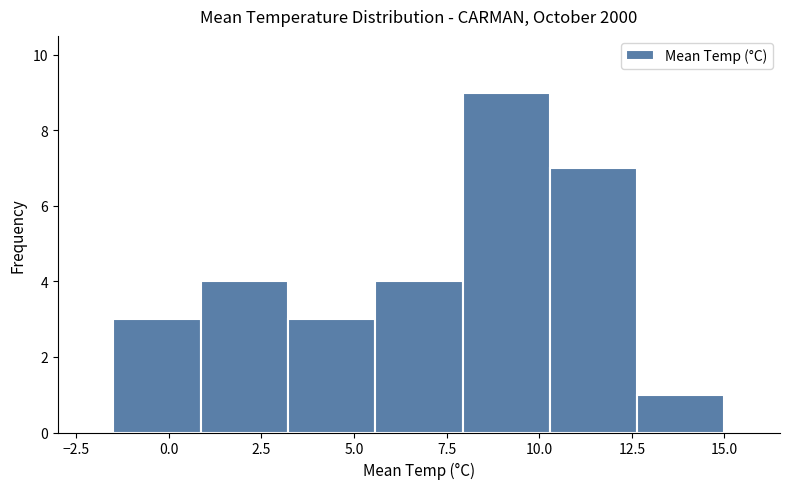

What is the height of the bar covering 5.5 to 8.0 on the x-axis? Neither the bar edges nor the heights are printed on the chart, so give them approximately, as read against the axes.

4